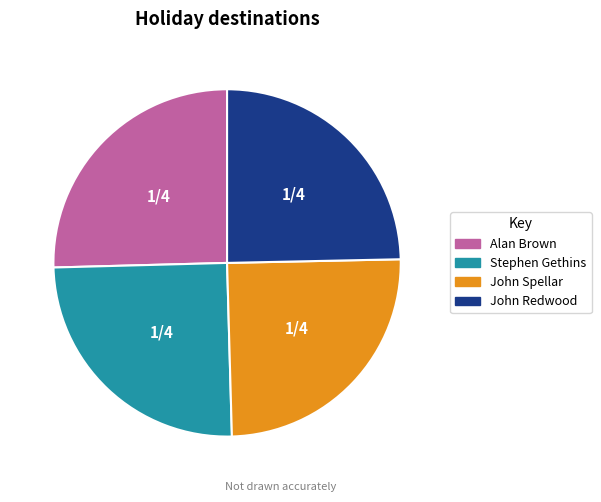

The Stephen Gethins slice represents 25% of the pie. True or false?

True